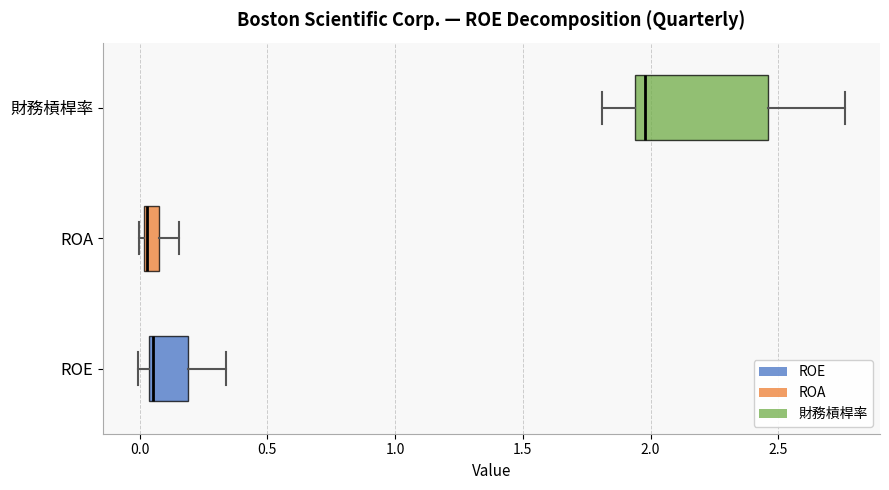

Which box is the widest, from its left edge to its right edge?

財務槓桿率